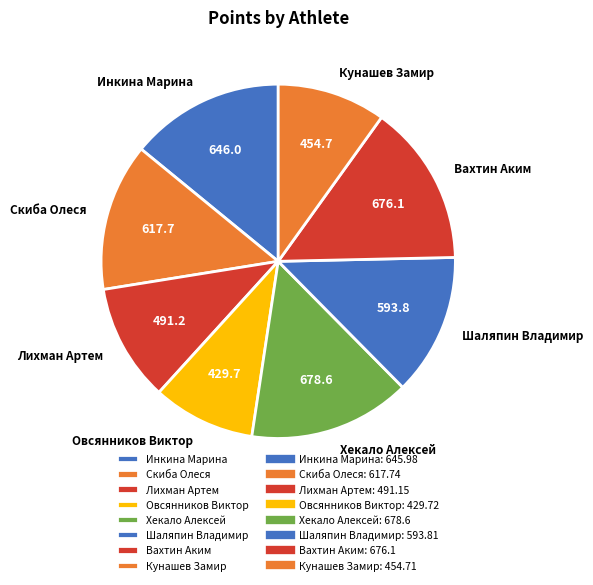

True or false: Кунашев Замир accounts for 1% of the total.

False